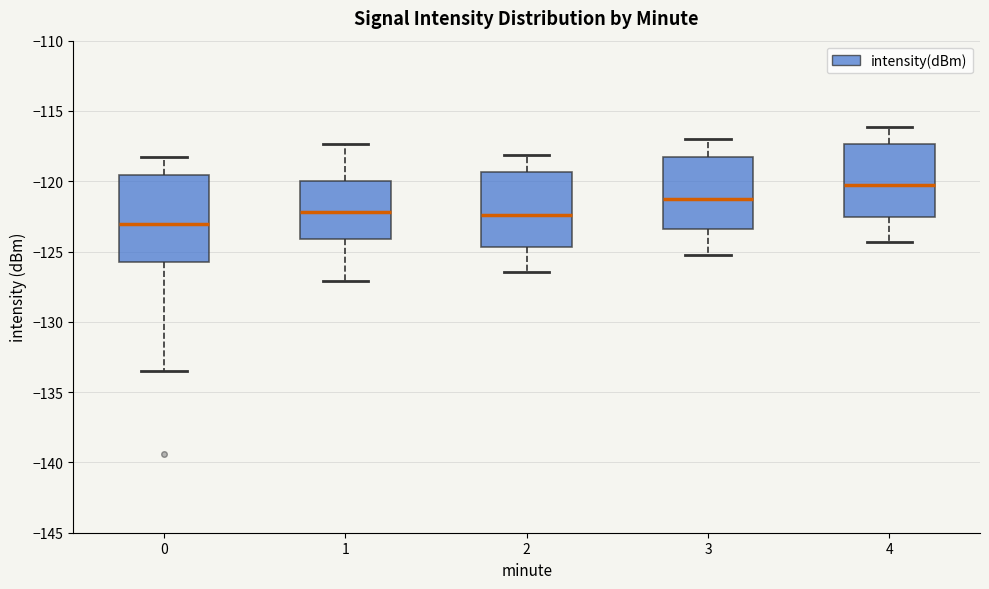

Which box is the tallest, from its lower edge to its upper edge?

0